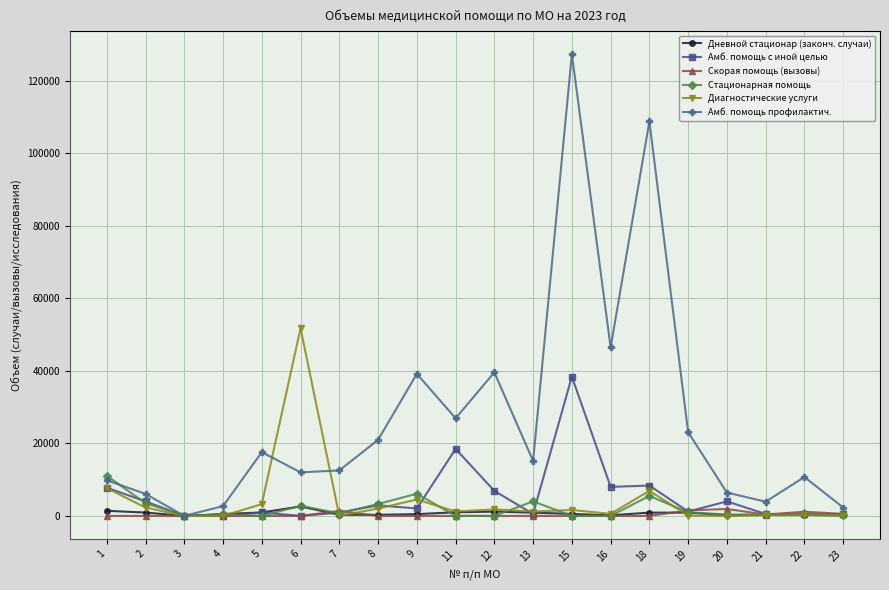

What are all the series names shown in the legend?

Дневной стационар (законч. случаи), Амб. помощь с иной целью, Скорая помощь (вызовы), Стационарная помощь, Диагностические услуги, Амб. помощь профилактич.